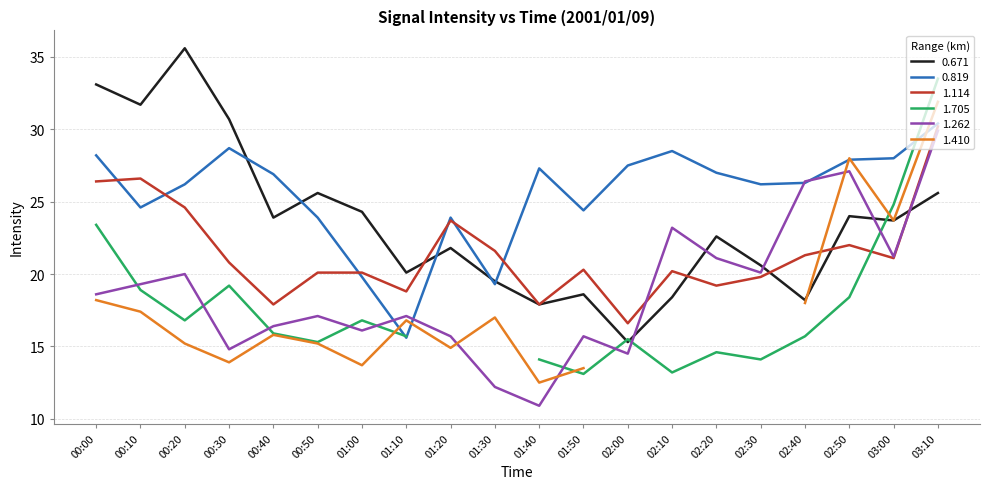

List the labels in order of 1.114 value, largest first.

03:10, 00:10, 00:00, 00:20, 01:20, 02:50, 01:30, 02:40, 03:00, 00:30, 01:50, 02:10, 00:50, 01:00, 02:30, 02:20, 01:10, 00:40, 01:40, 02:00